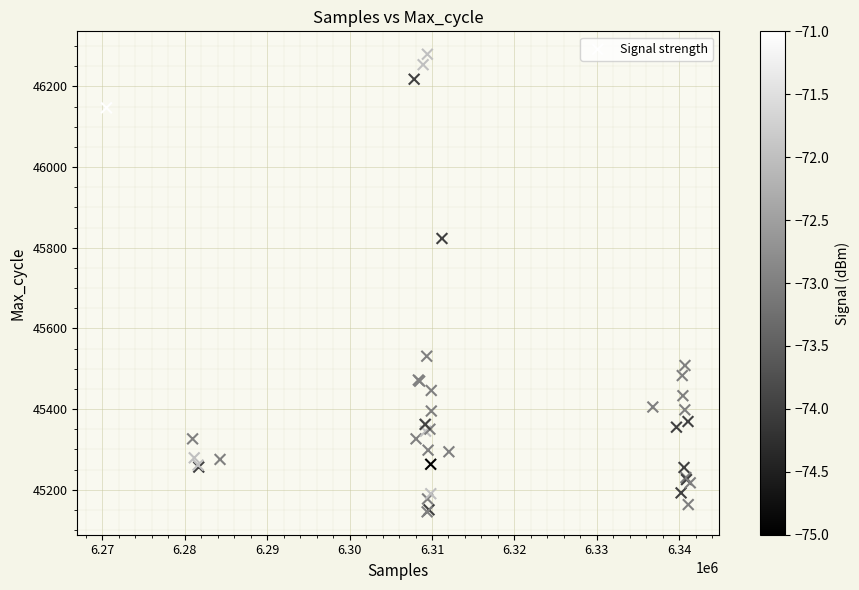

What Y value in the scatter plot is closest to 45712?

45823